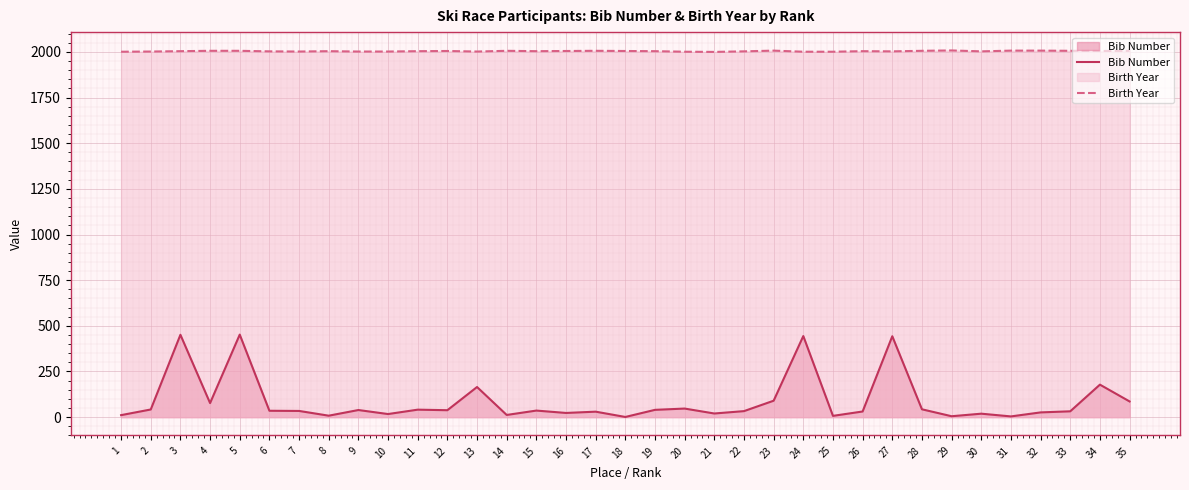

At how many categories does at least one series exceed 697?

35